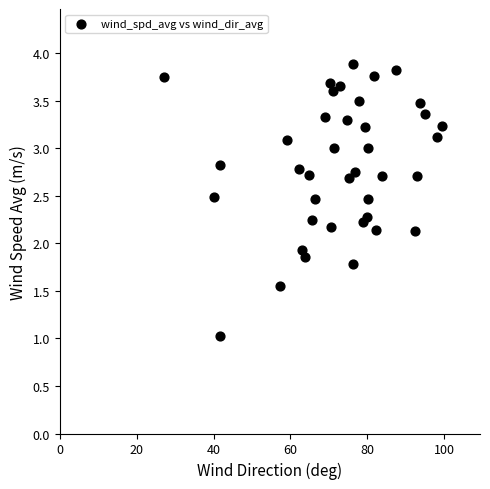

What is the range of X values (max minus min)?

72.2